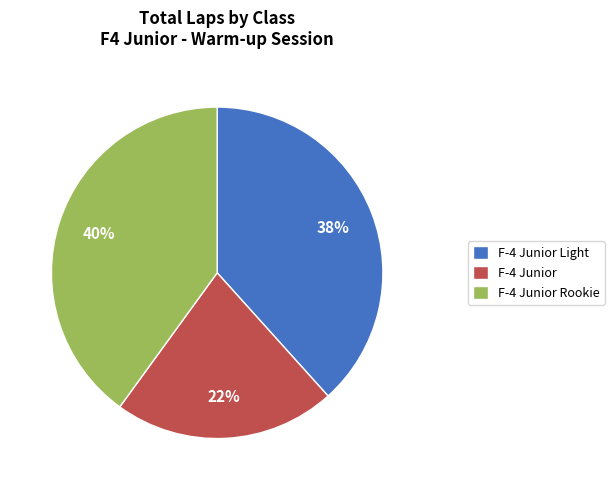

To the nearest percent, what is the difference between the largest and smallest slice percentages?

18%